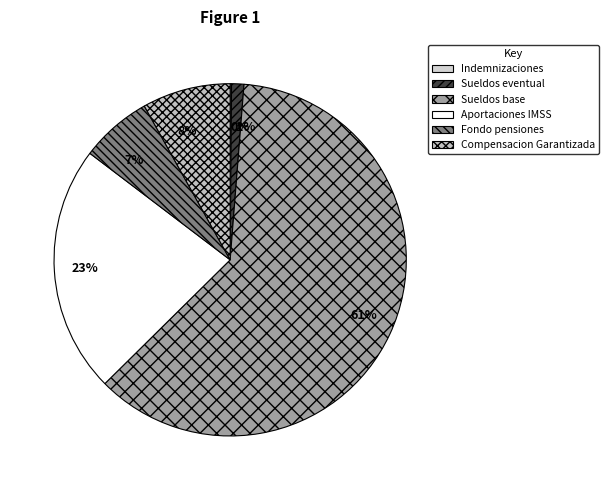

What is the majority slice?

Sueldos base